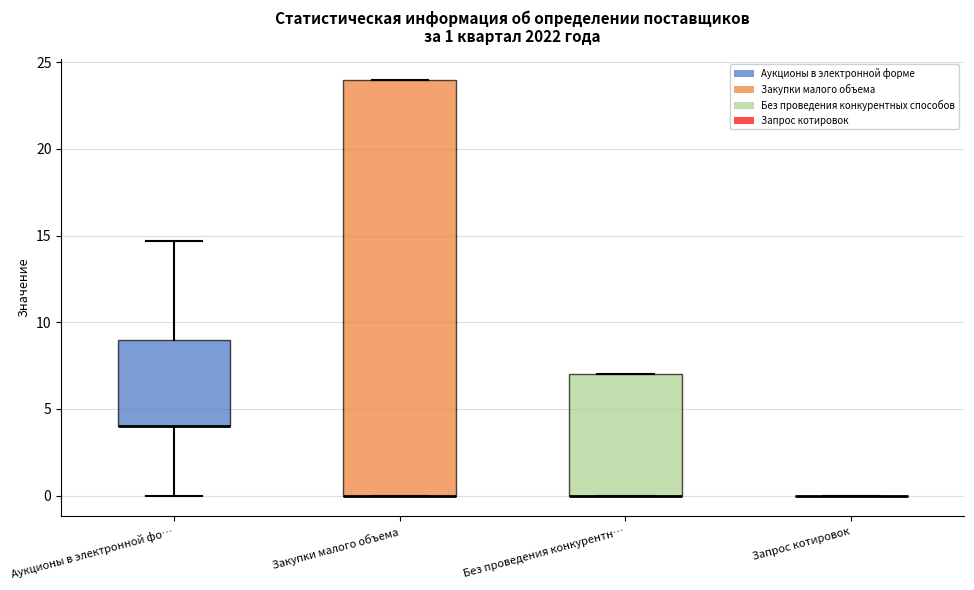

Comparing the boxes themselves (not the whiskers), which one is the tallest?

Закупки малого объема